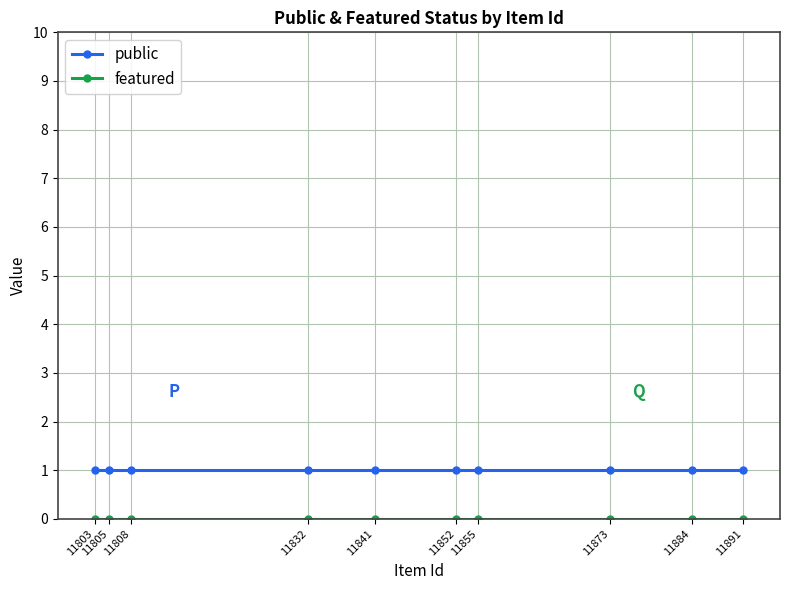

What is the value of the public point at the 8th from the left?

1